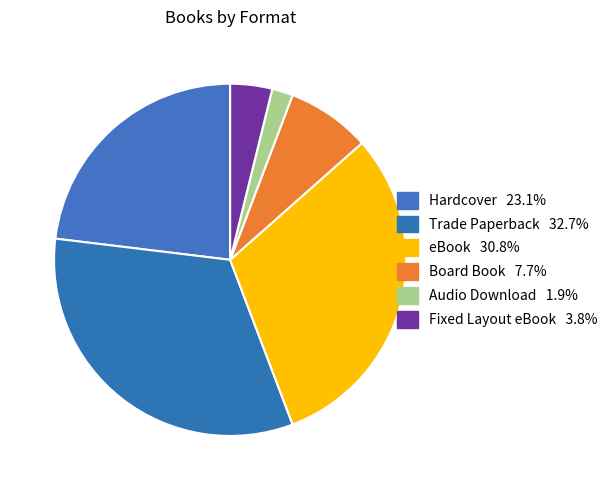

Is it true that eBook is 38% of the pie?

False